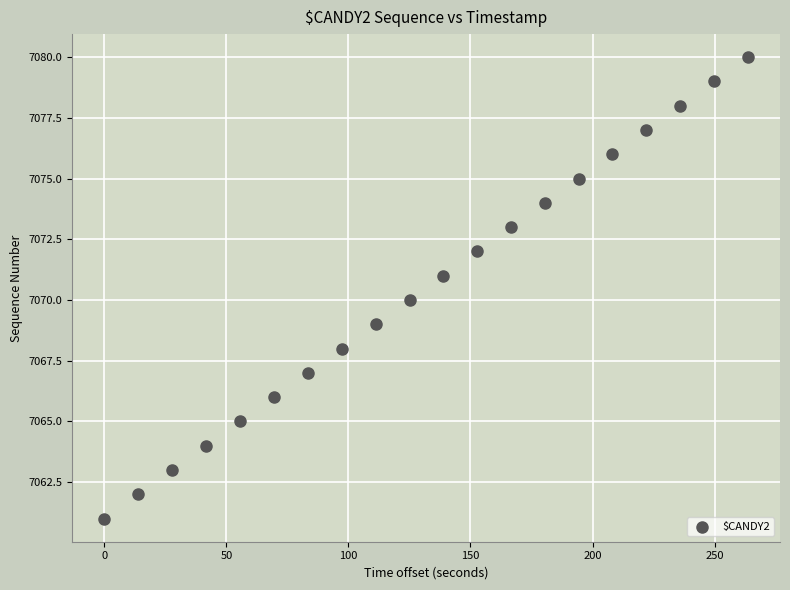

What is the range of Y values (max minus min)?

19